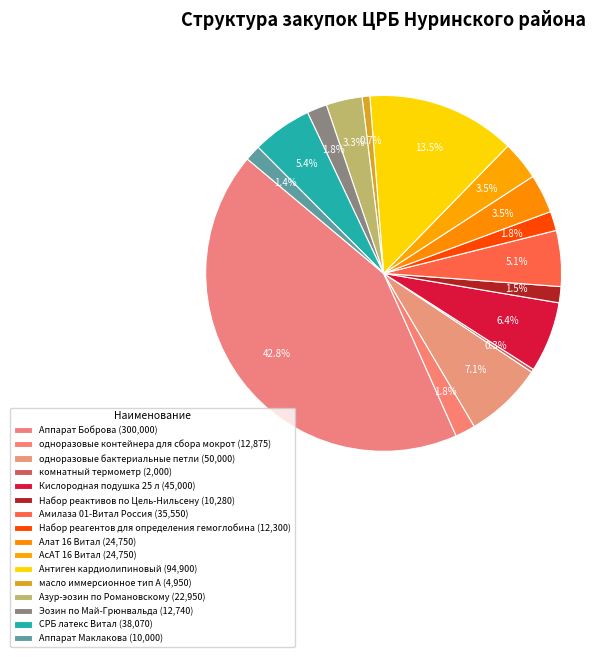

Which slice is the smallest?

комнатный термометр